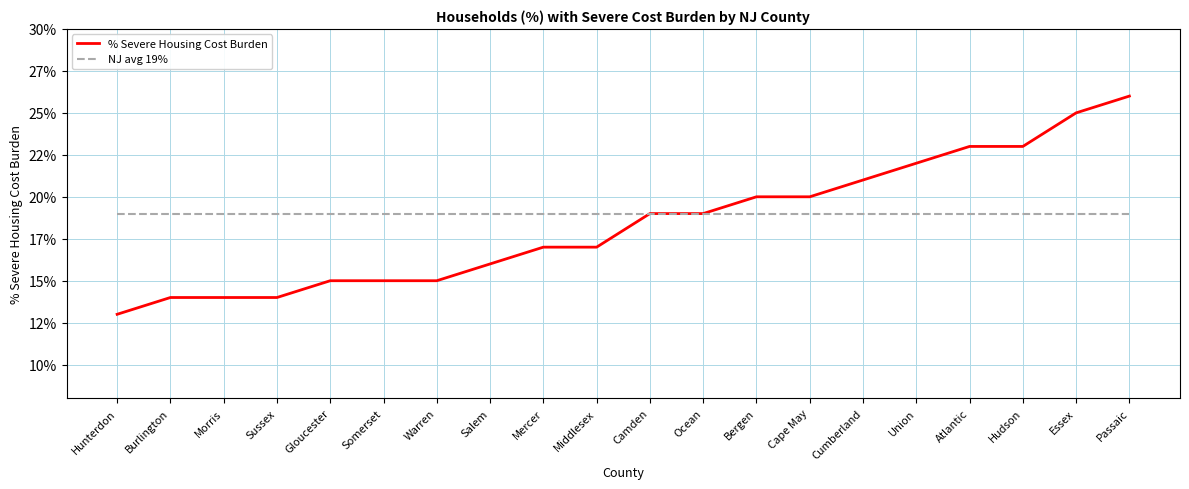

Does the chart display data point markers on the line(s)?

No